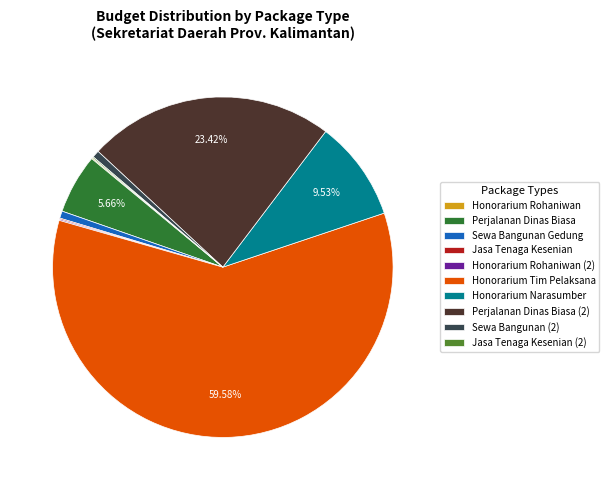

Which category has the biggest portion of the pie?

Honorarium Tim Pelaksana